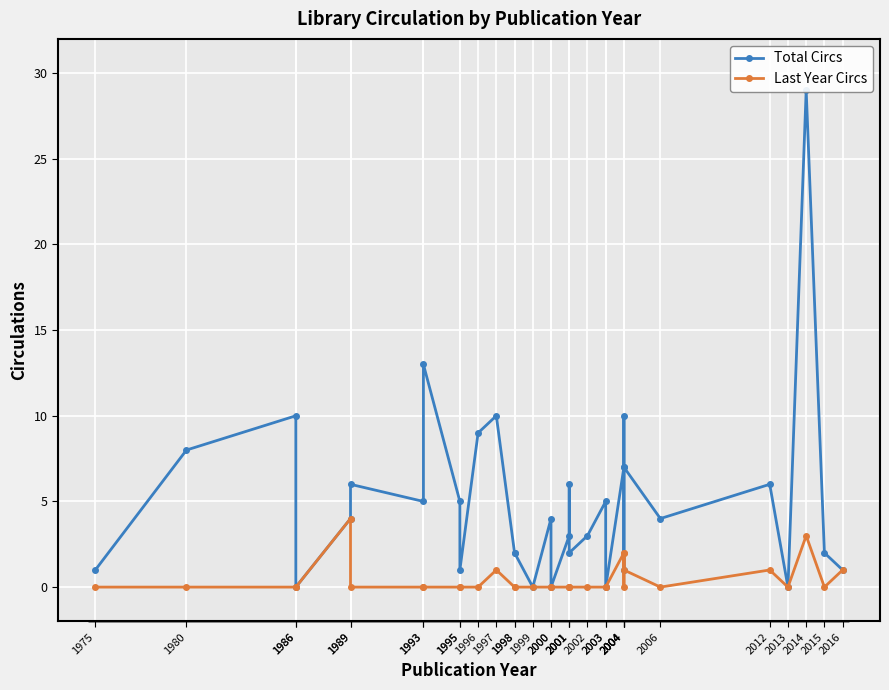

True or false: Total Circs has more than 0 interior local peaks.

True